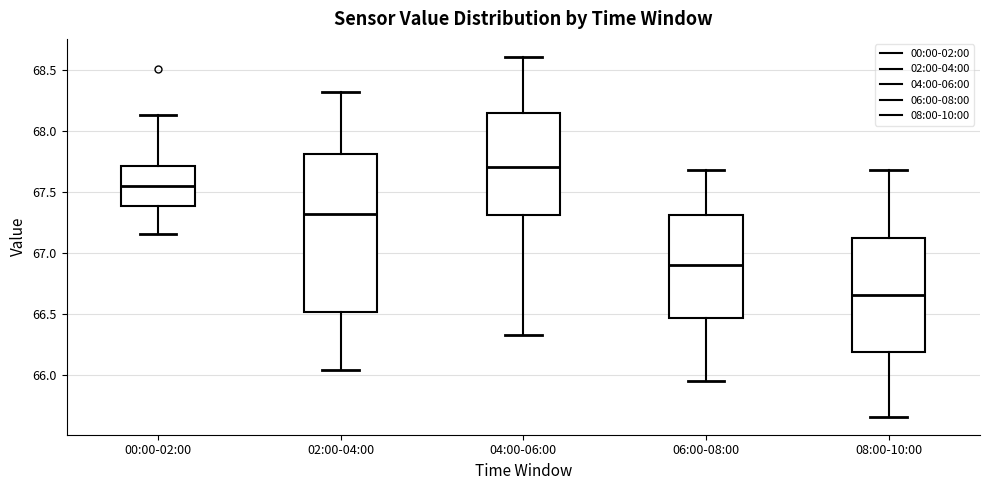

Reading left to right, read every box against the y-axis: the position of its median line, the range the box covers, and the ends of its whiskers. The values are not printed on the chart, so give them approximately, as read against the axis.

00:00-02:00: median 67.55, box 67.40 to 67.70, whiskers 67.15 to 68.15
02:00-04:00: median 67.30, box 66.50 to 67.80, whiskers 66.05 to 68.30
04:00-06:00: median 67.70, box 67.30 to 68.15, whiskers 66.35 to 68.60
06:00-08:00: median 66.90, box 66.45 to 67.30, whiskers 65.95 to 67.70
08:00-10:00: median 66.65, box 66.20 to 67.10, whiskers 65.65 to 67.70